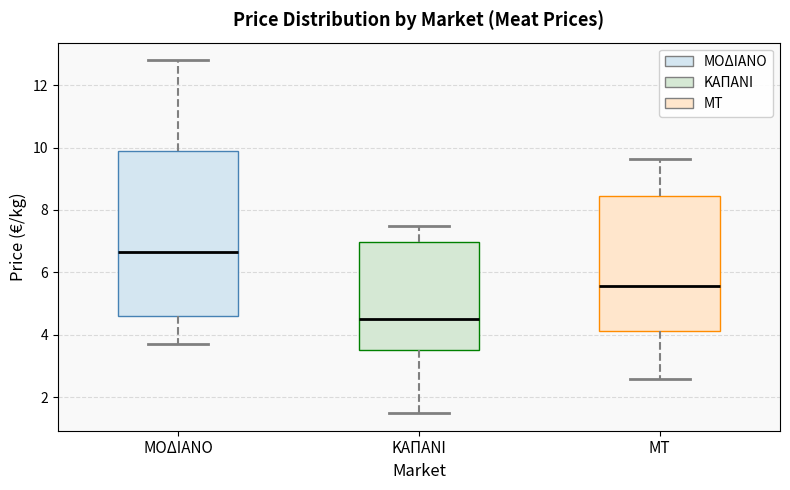

Which box has the lowest median line?

ΚΑΠΑΝΙ